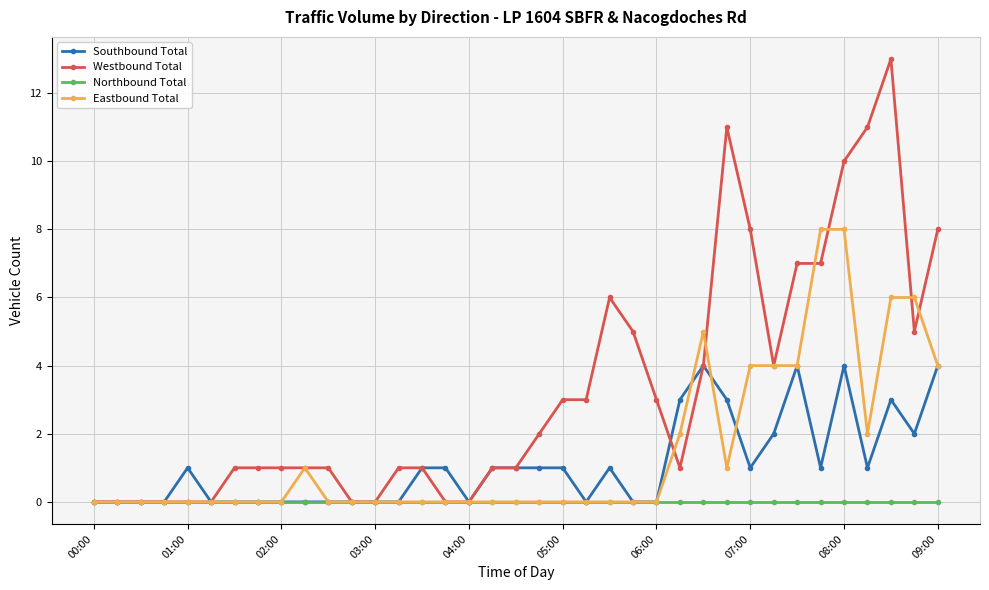

Which series has the largest range (max minus min)?

Westbound Total